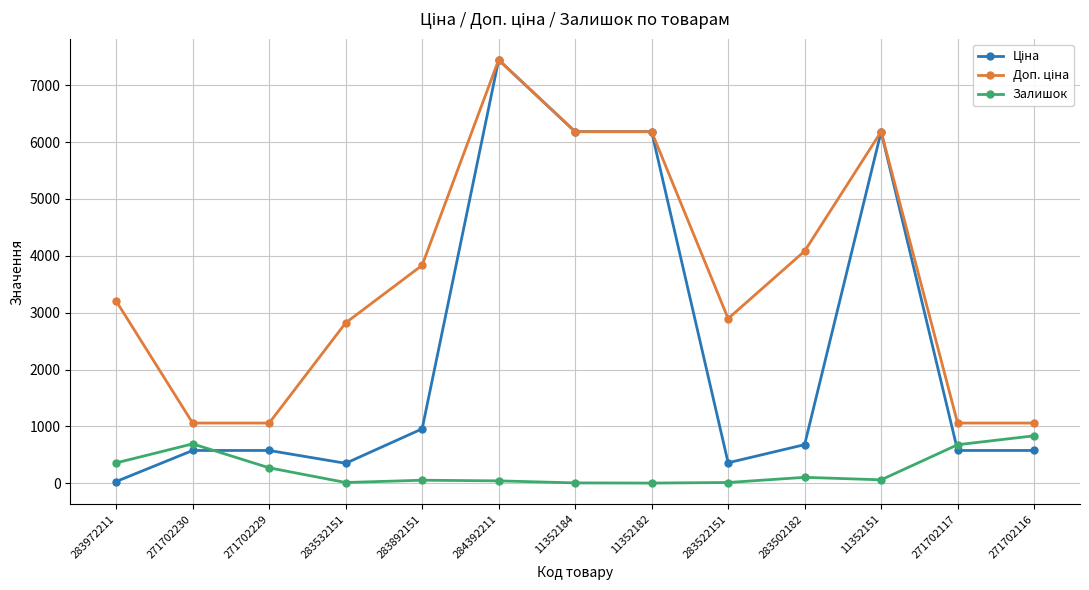

At how many categories does at least one series exceed 515?

13